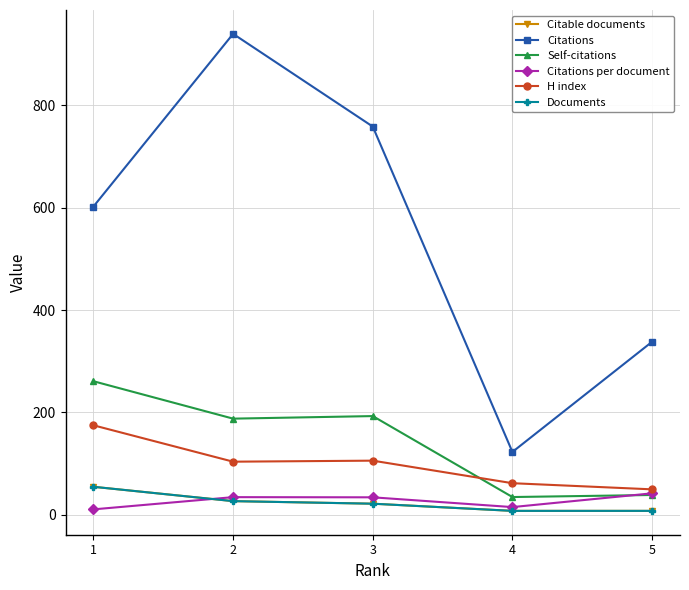

Reading left to right, what are all the values shown in this chart?

Citable documents: 1=55.0	2=27.0	3=22.0	4=8.0	5=8.0
Citations: 1=602.0	2=939.0	3=758.0	4=123.0	5=338.0
Self-citations: 1=261.0	2=188.0	3=193.0	4=35.0	5=39.0
Citations per document: 1=10.9	2=34.8	3=34.5	4=15.4	5=42.2
H index: 1=175.0	2=104.0	3=106.0	4=62.0	5=50.0
Documents: 1=55.0	2=27.0	3=22.0	4=8.0	5=8.0